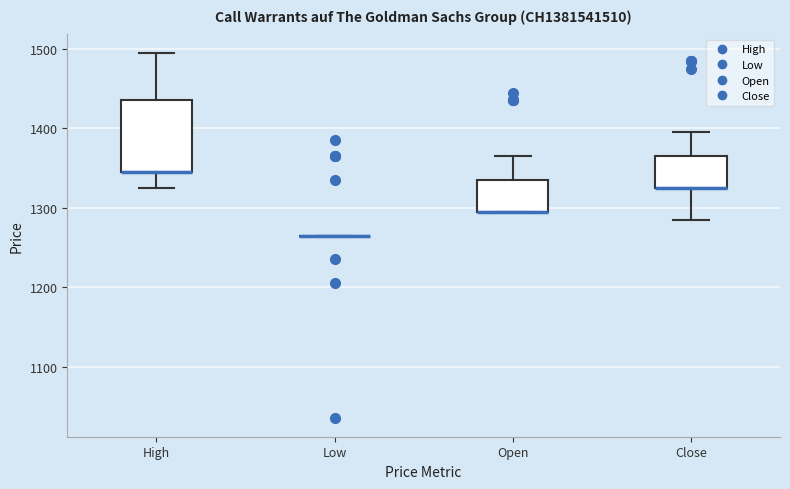

Which box is the tallest, from its lower edge to its upper edge?

High